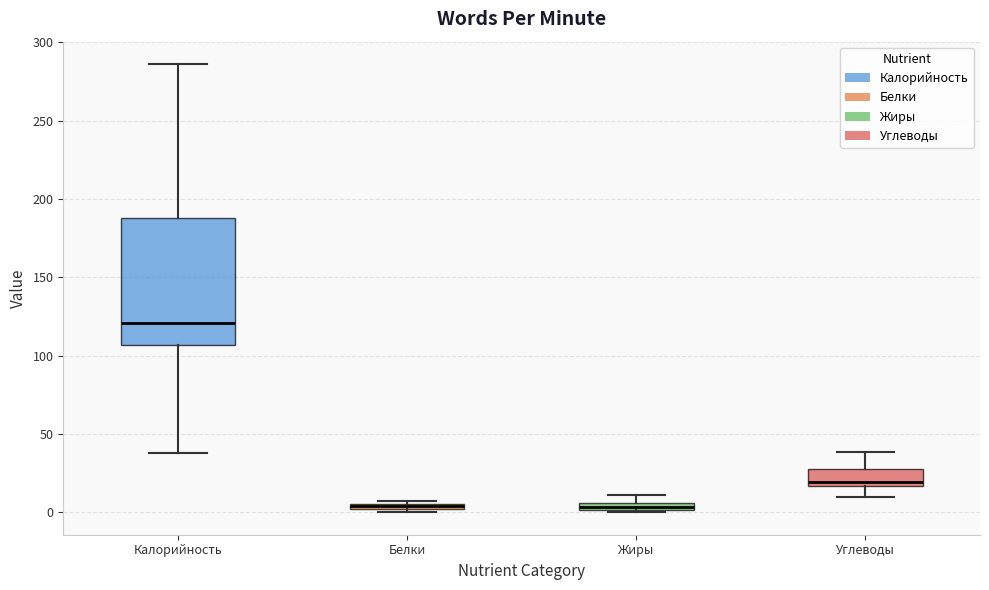

Which box is the tallest, from its lower edge to its upper edge?

Калорийность